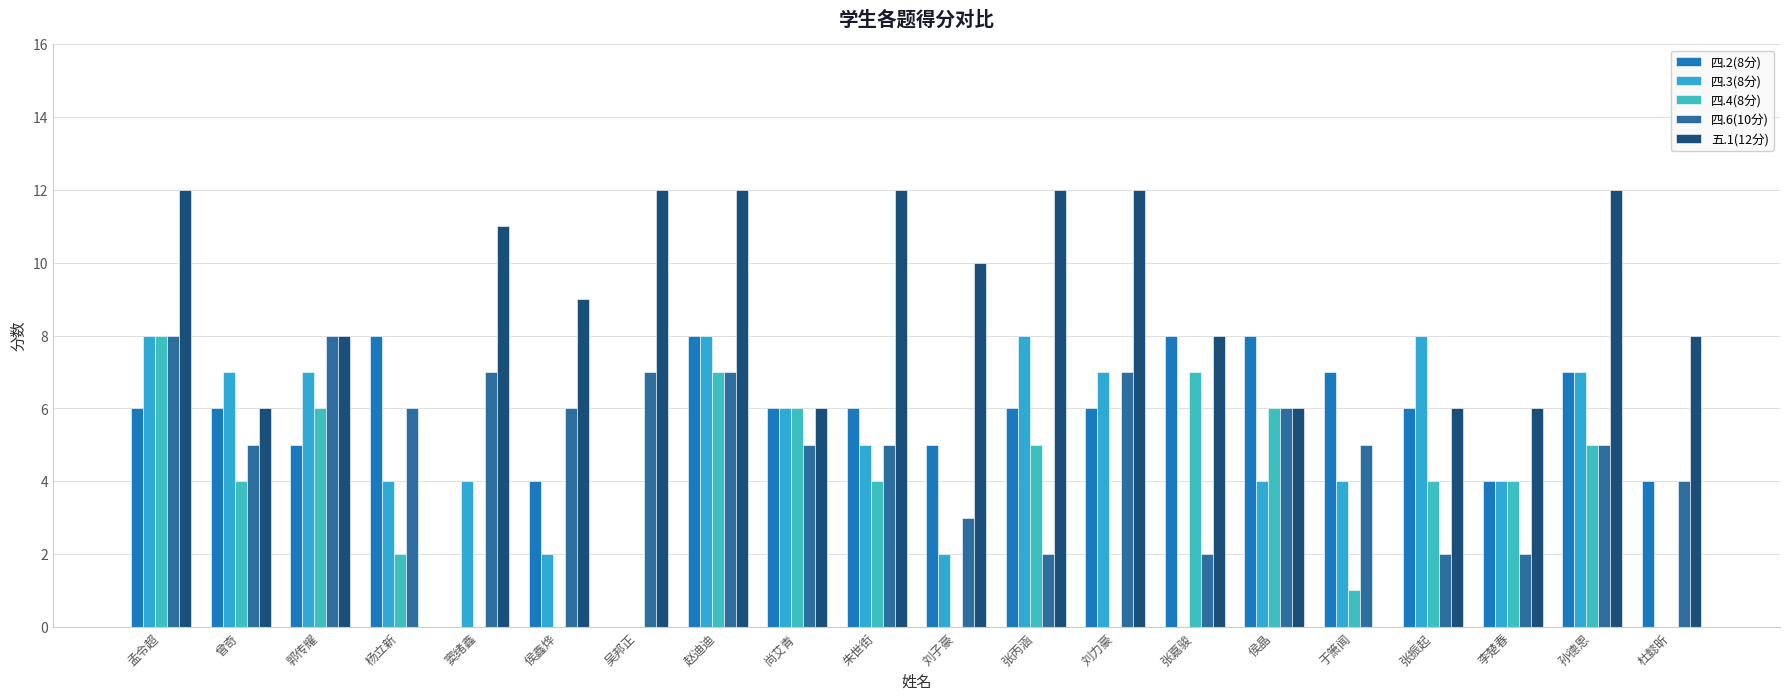

Reading left to right, transcribe all the data shown in this chart.

四.2(8分): 孟令超=6	曾奇=6	郭传耀=5	杨立新=8	窦绪鑫=0	侯鑫烨=4	吴邦正=0	赵迪迪=8	尚艾青=6	朱世街=6	刘子豪=5	张丙涵=6	刘力豪=6	张嘉骏=8	侯晶=8	于箫闻=7	张振起=6	李楚春=4	孙德恩=7	杜懿昕=4
四.3(8分): 孟令超=8	曾奇=7	郭传耀=7	杨立新=4	窦绪鑫=4	侯鑫烨=2	吴邦正=0	赵迪迪=8	尚艾青=6	朱世街=5	刘子豪=2	张丙涵=8	刘力豪=7	张嘉骏=0	侯晶=4	于箫闻=4	张振起=8	李楚春=4	孙德恩=7	杜懿昕=0
四.4(8分): 孟令超=8	曾奇=4	郭传耀=6	杨立新=2	窦绪鑫=0	侯鑫烨=0	吴邦正=0	赵迪迪=7	尚艾青=6	朱世街=4	刘子豪=0	张丙涵=5	刘力豪=0	张嘉骏=7	侯晶=6	于箫闻=1	张振起=4	李楚春=4	孙德恩=5	杜懿昕=0
四.6(10分): 孟令超=8	曾奇=5	郭传耀=8	杨立新=6	窦绪鑫=7	侯鑫烨=6	吴邦正=7	赵迪迪=7	尚艾青=5	朱世街=5	刘子豪=3	张丙涵=2	刘力豪=7	张嘉骏=2	侯晶=6	于箫闻=5	张振起=2	李楚春=2	孙德恩=5	杜懿昕=4
五.1(12分): 孟令超=12	曾奇=6	郭传耀=8	杨立新=0	窦绪鑫=11	侯鑫烨=9	吴邦正=12	赵迪迪=12	尚艾青=6	朱世街=12	刘子豪=10	张丙涵=12	刘力豪=12	张嘉骏=8	侯晶=6	于箫闻=0	张振起=6	李楚春=6	孙德恩=12	杜懿昕=8